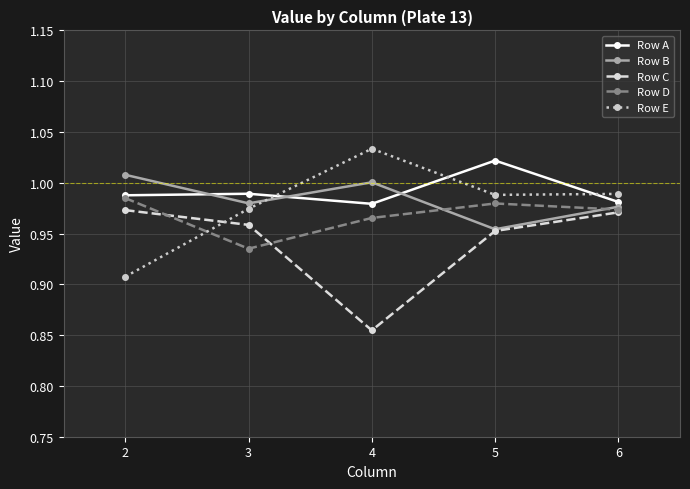

What are all the series names shown in the legend?

Row A, Row B, Row C, Row D, Row E